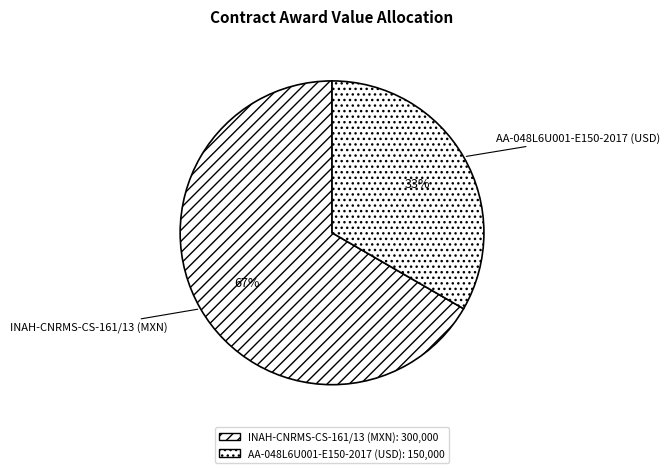

Which category has the smallest portion of the pie?

AA-048L6U001-E150-2017 (USD)